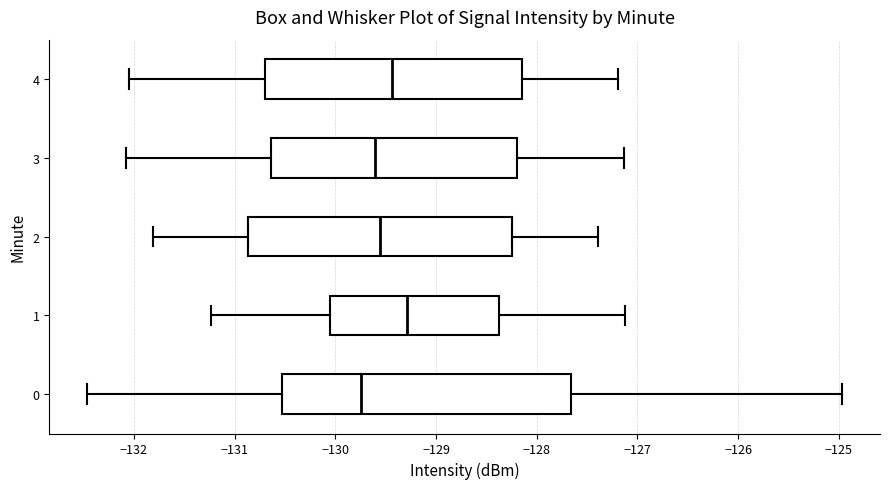

Comparing the boxes themselves (not the whiskers), which one is the widest?

0